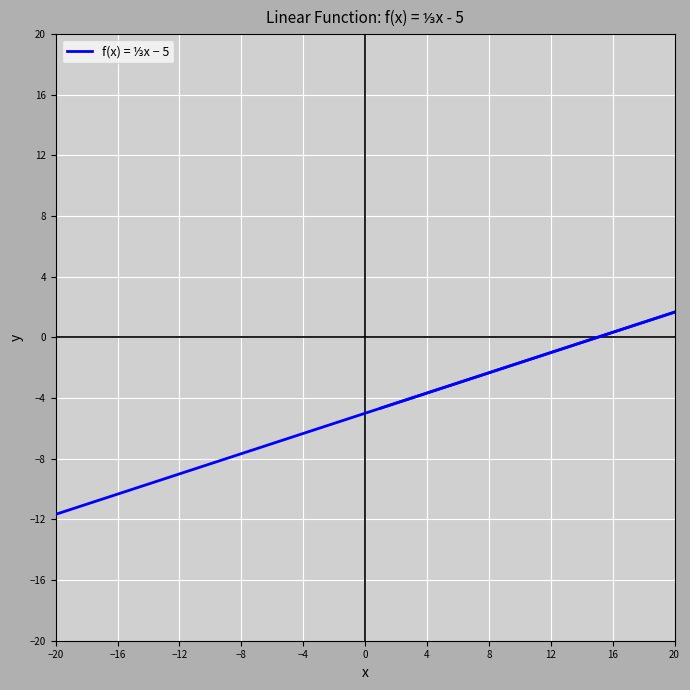

True or false: the data has more than 0 interior local peaks.

False